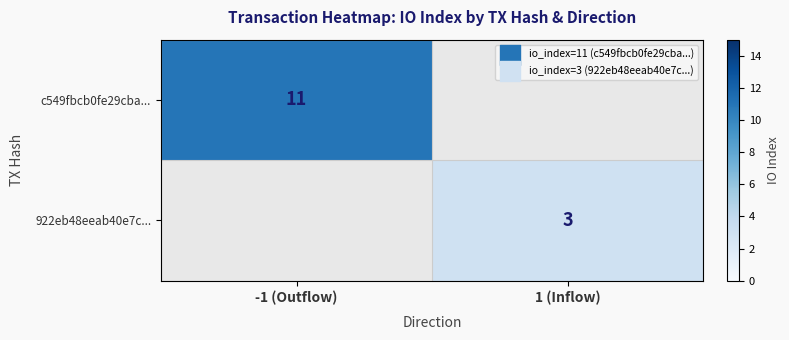

Rank the categories by 922eb48eeab40e7c... value from lowest to highest.

-1 (Outflow), 1 (Inflow)